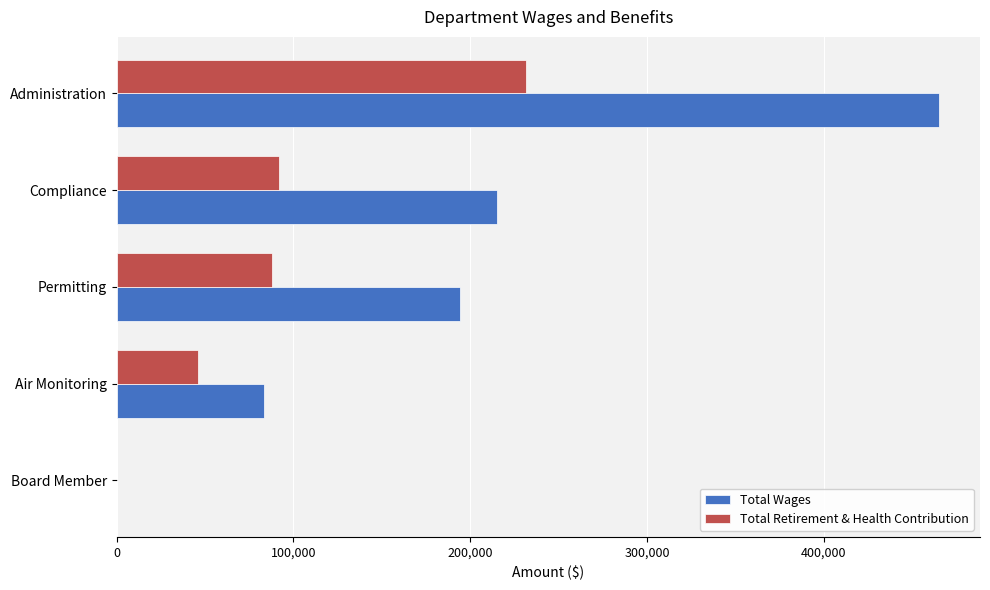

Which label corresponds to the largest value in the chart?

Administration